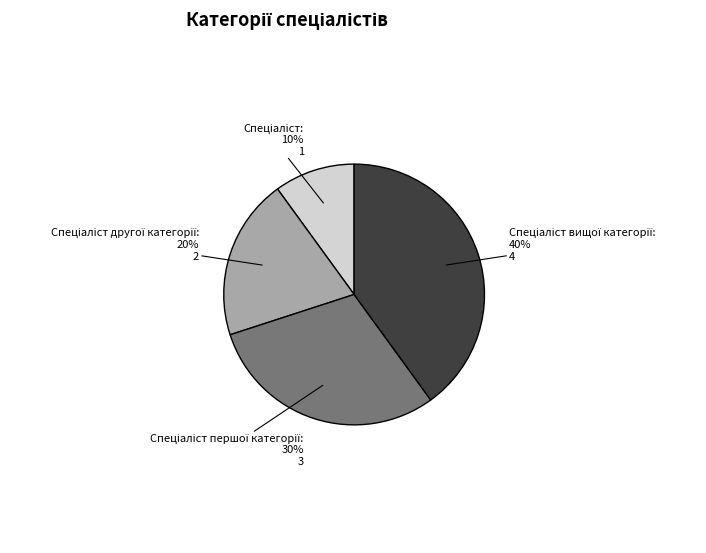

Does any single category account for the majority?

No